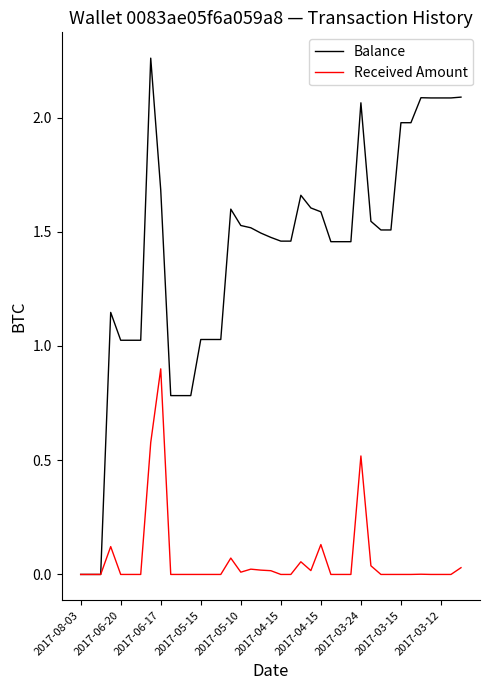

What is the maximum value for Received Amount?

0.9